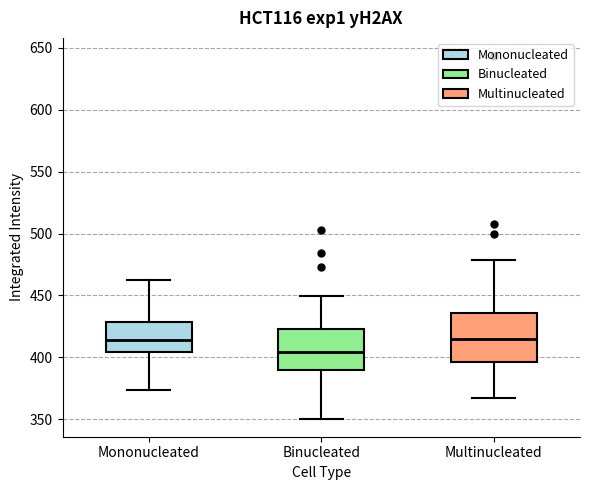

Where does the median line of the box for Multinucleated sit on the y-axis? The values are not printed on the chart, so give them approximately, as read against the axis.

415